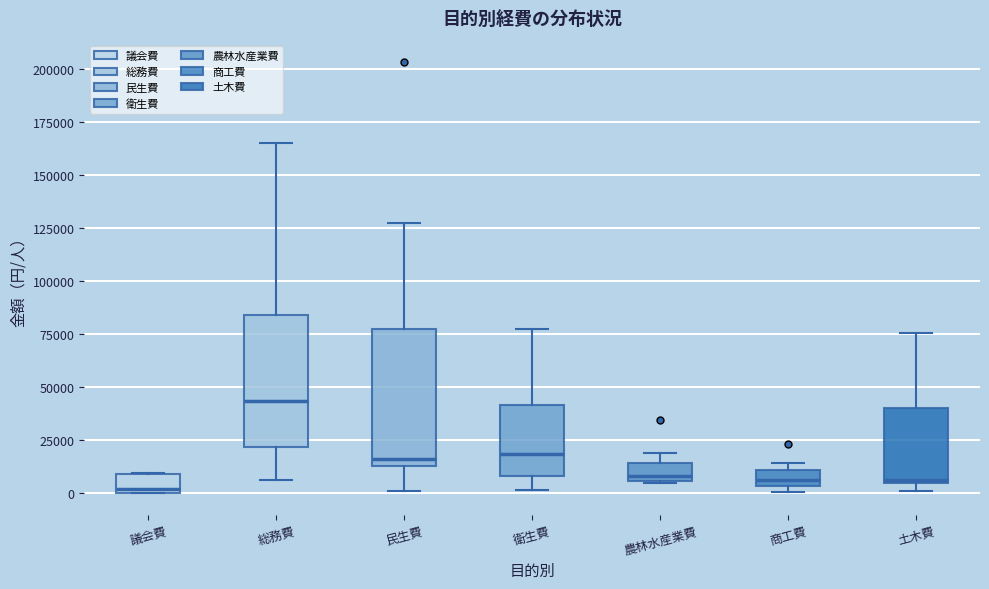

Reading left to right, read every box against the y-axis: the position of its median line, the range the box covers, and the ends of its whiskers. The values are not printed on the chart, so give them approximately, as read against the axis.

議会費: median 0, box 0 to 10000, whiskers 0 to 10000
総務費: median 45000, box 20000 to 85000, whiskers 5000 to 165000
民生費: median 15000 (just above the box's lower edge), box 15000 to 75000, whiskers 0 to 125000
衛生費: median 20000, box 10000 to 40000, whiskers 0 to 75000
農林水産業費: median 10000, box 5000 to 15000, whiskers 5000 to 20000
商工費: median 5000 (inside the box), box 5000 to 10000, whiskers 0 to 15000
土木費: median 5000, box 5000 to 40000, whiskers 0 to 75000